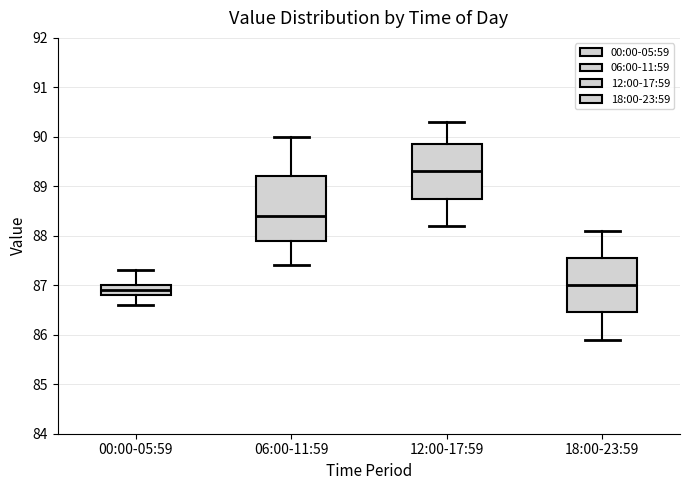

Where does the upper whisker of the box for 00:00-05:59 end on the y-axis? The values are not printed on the chart, so give them approximately, as read against the axis.

87.3